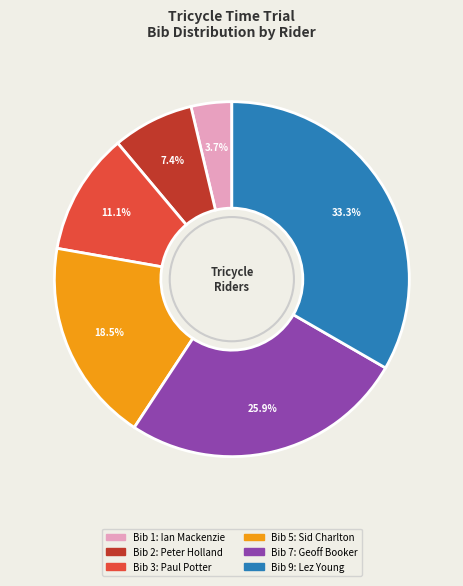

Is there any slice that represents more than half of the pie?

No